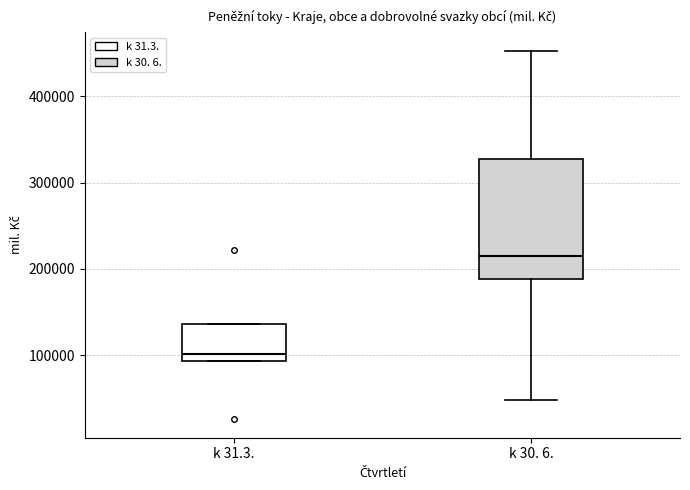

Which box's median line is the highest?

k 30. 6.